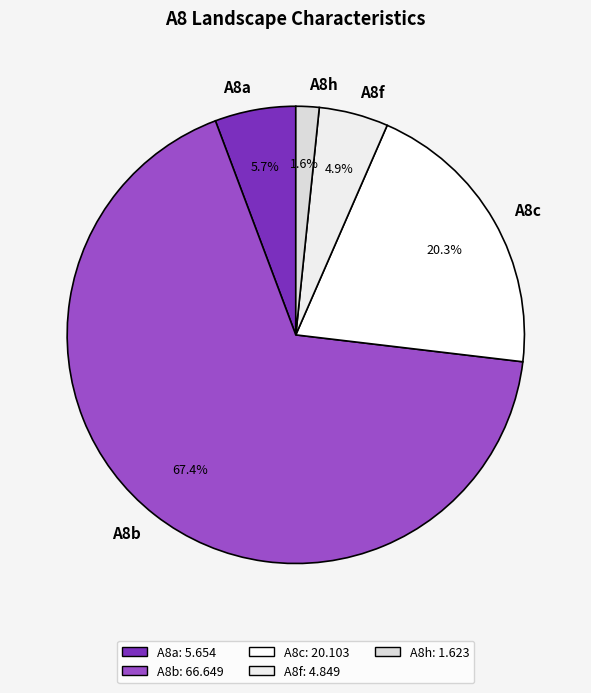

To the nearest percent, what portion does A8h represent?

2%